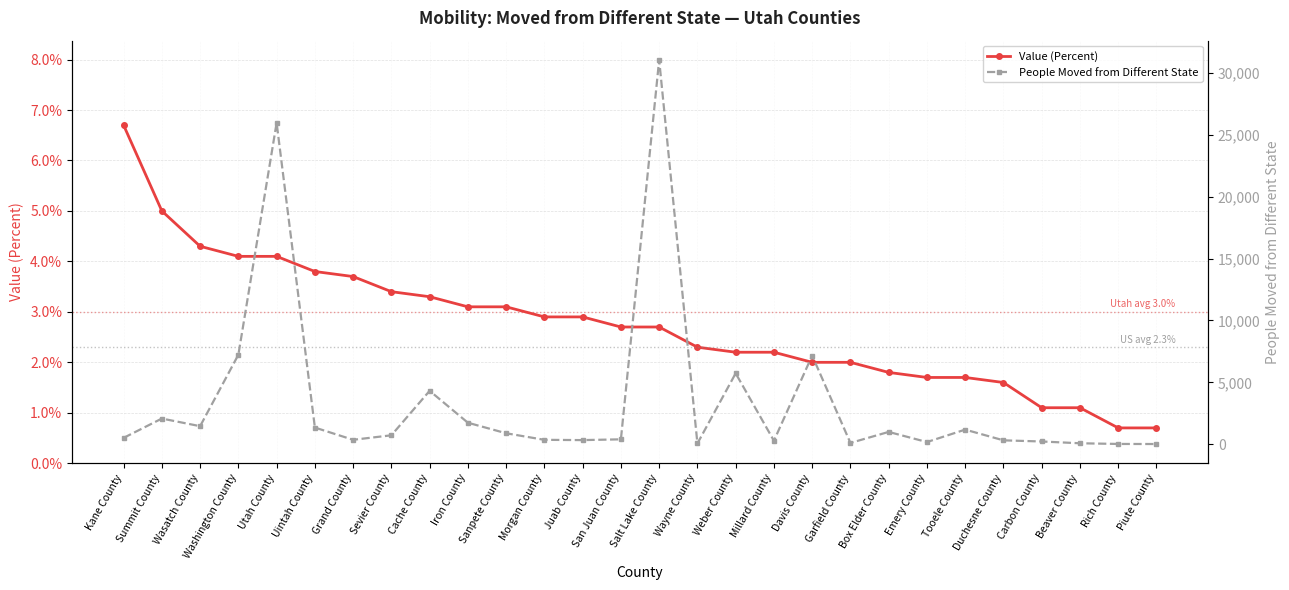

Does the chart have visible grid lines?

Yes